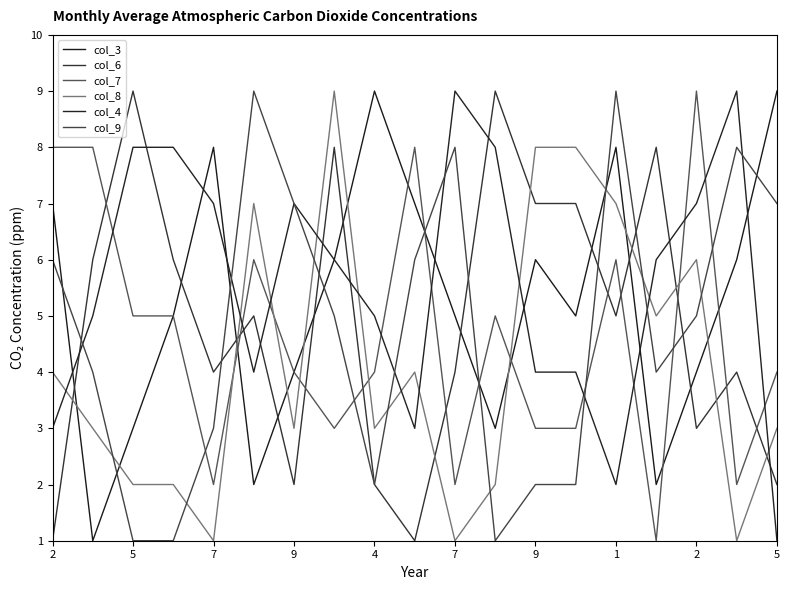

How many intersections are there between col_3 and col_7?

7